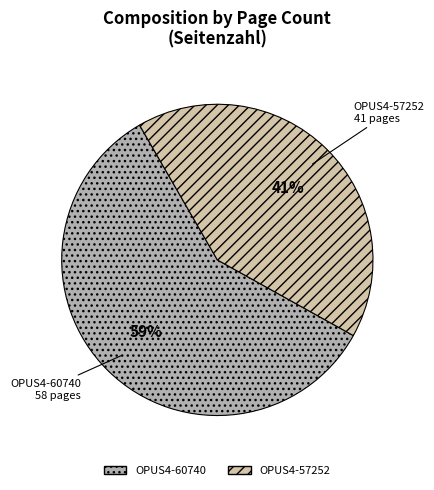

Is it true that OPUS4-60740 is 48% of the pie?

False